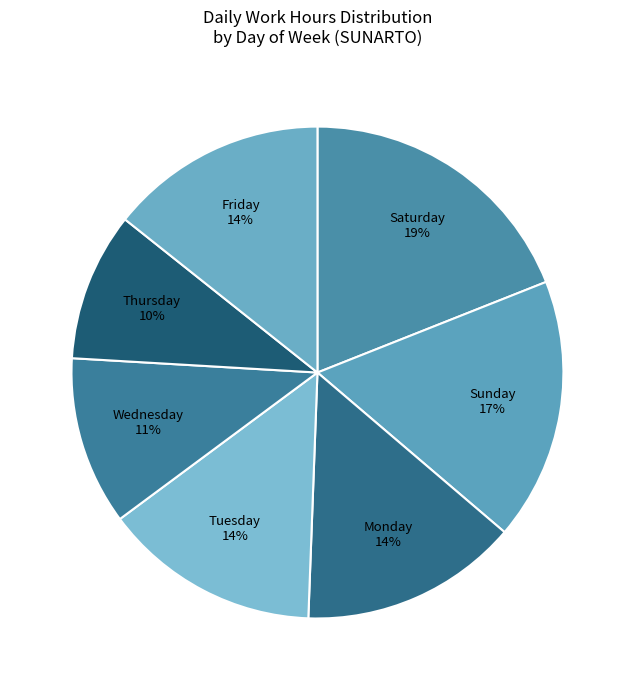

How many slices are in this pie chart?

7